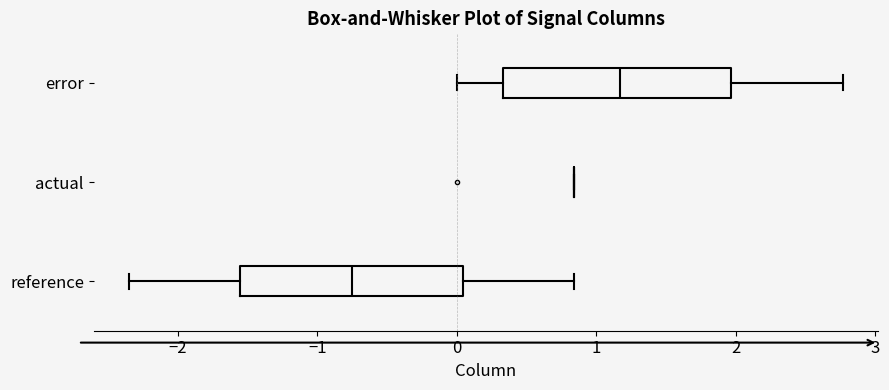

Reading bottom to top, transcribe this box plot: for each box, give where its median line is, the range the box spans, and where its two whiskers end, as read against the x-axis. The values are not printed on the chart, so give them approximately, as read against the axis.

reference: median -0.8, box -1.6 to 0.0, whiskers -2.3 to 0.8
actual: box collapsed to a line at 0.8, whiskers 0.8 to 0.8
error: median 1.2, box 0.3 to 2.0, whiskers 0.0 to 2.8